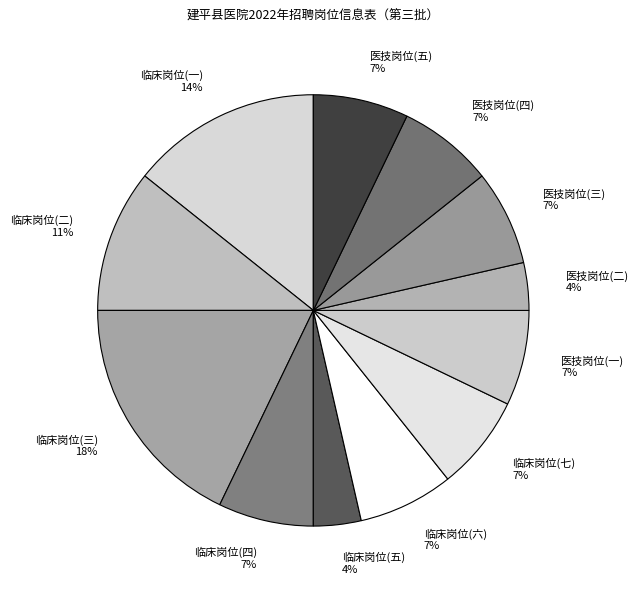

To the nearest percent, what portion does 临床岗位(七) represent?

7%